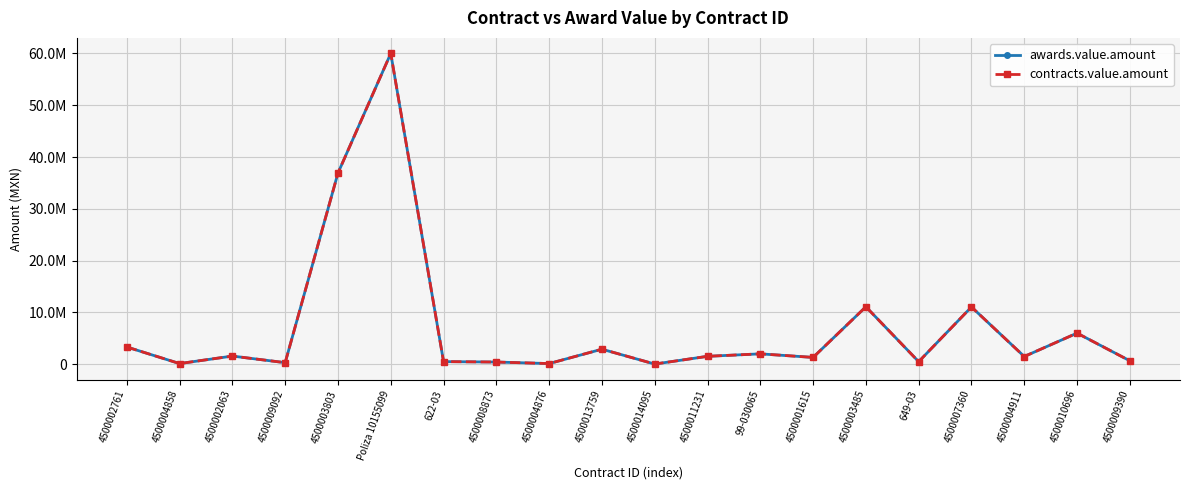

What is the value of the awards.value.amount point at the 10th from the left?

2900000.0